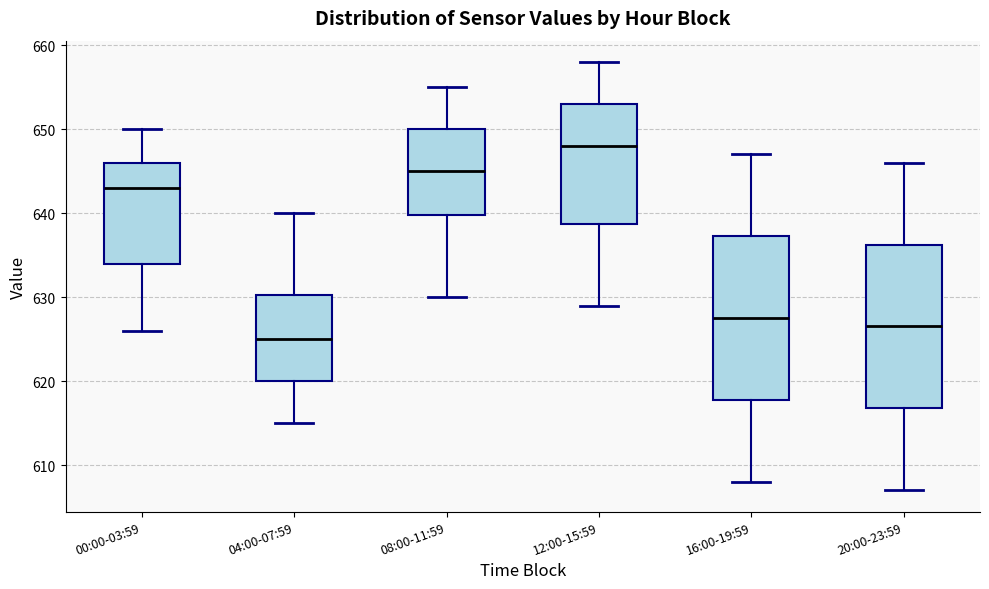

Where does the lower whisker of the box for 12:00-15:59 end on the y-axis? The values are not printed on the chart, so give them approximately, as read against the axis.

629